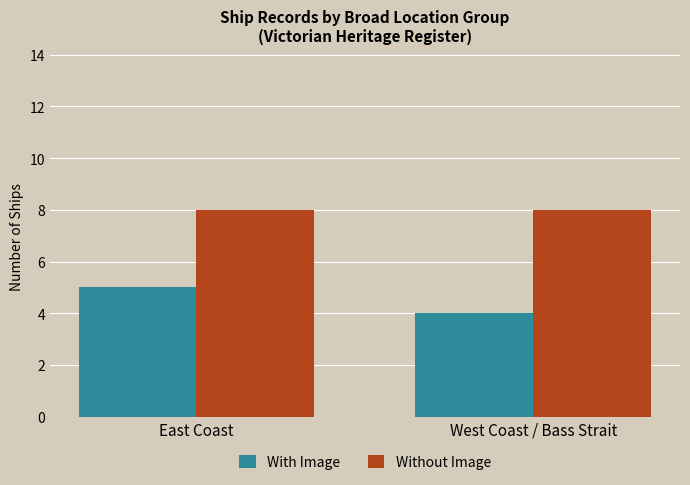

Which series has the largest total across all categories?

Without Image